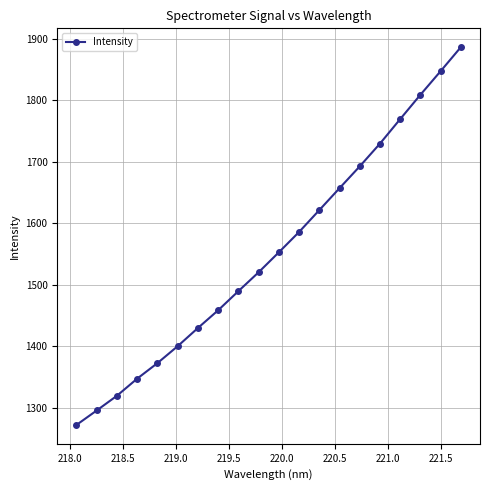

What is the minimum value shown in the chart?

1272.2